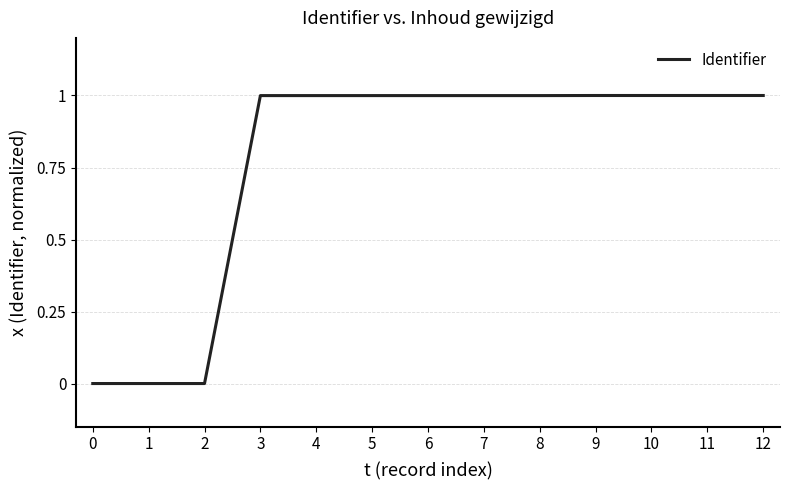

The value at 0 is 0.5. True or false?

False